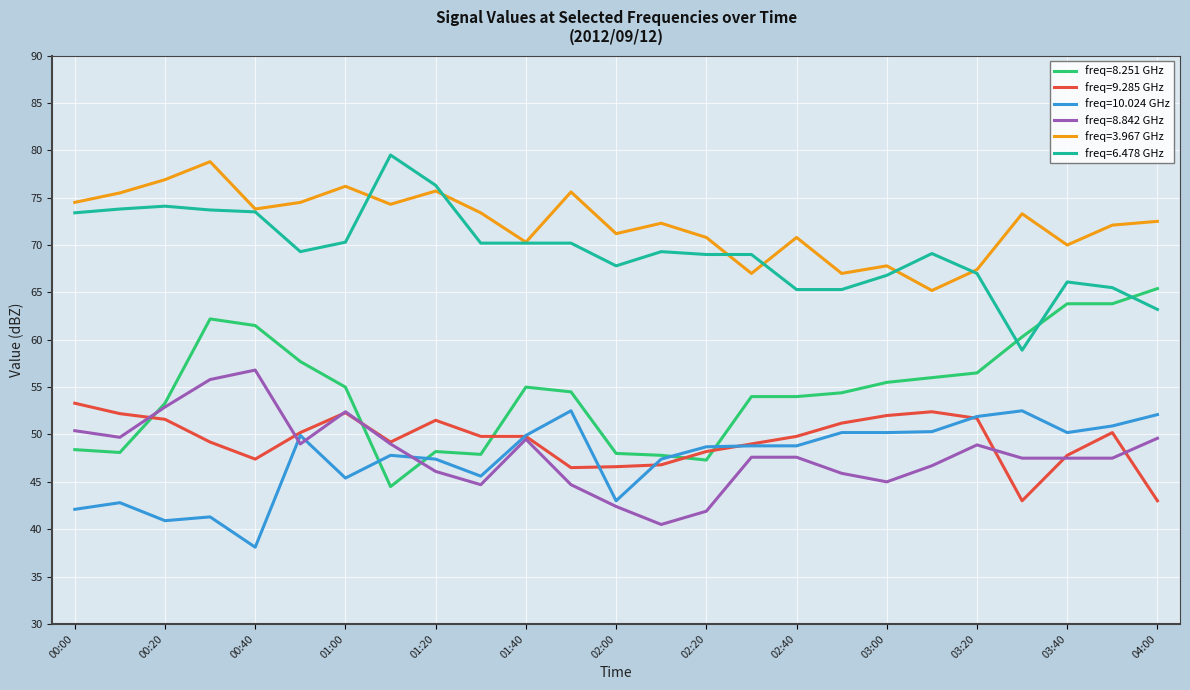

True or false: freq=6.478 GHz and freq=8.842 GHz intersect in this chart.

False